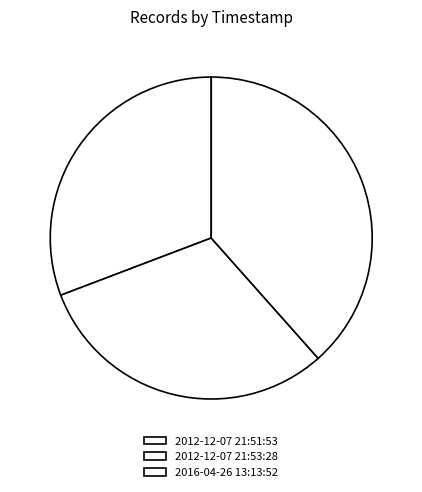

To the nearest percent, what is the average slice percentage?

33%